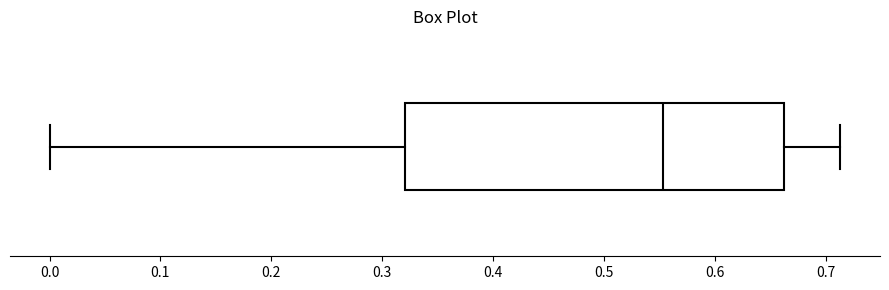

Read this box plot against the x-axis: the position of the median line, the range covered by the box, and the ends of both whiskers. The values are not printed on the chart, so give them approximately, as read against the axis.

median 0.55, box 0.32 to 0.66, whiskers 0.00 to 0.71